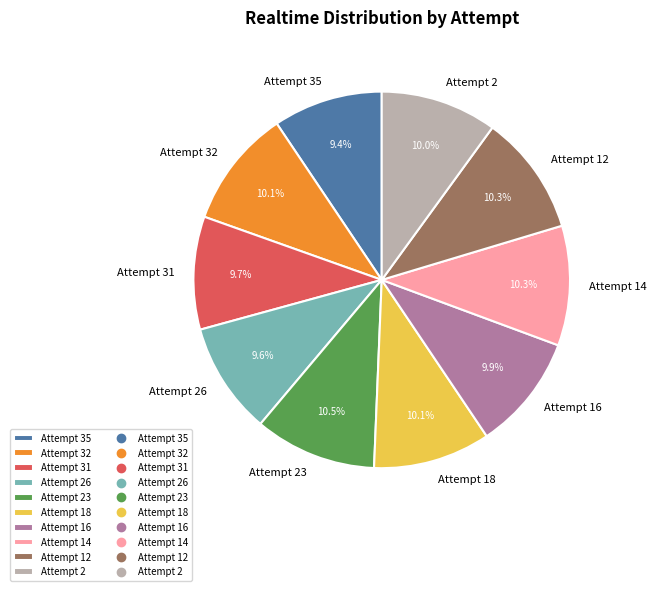

Approximately how many times larger is the value at Attempt 18 compared to Attempt 32?

1.0